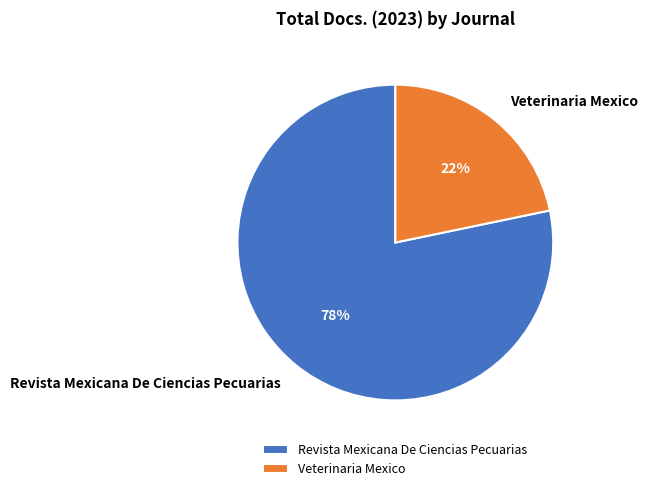

Does any single category account for the majority?

Yes